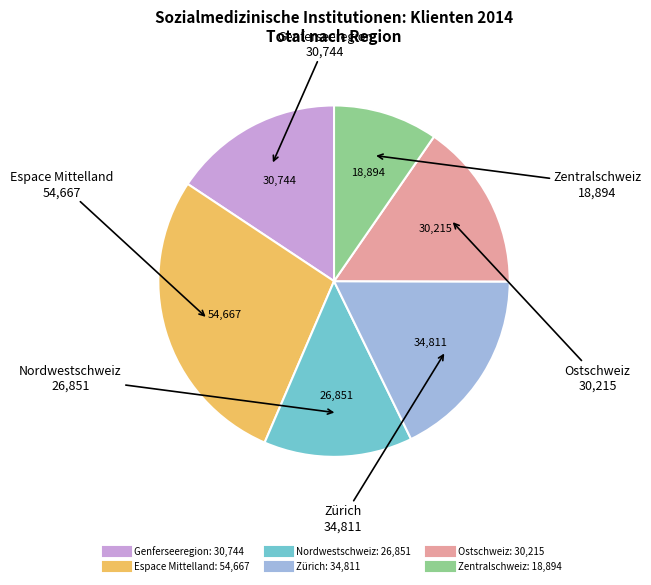

Which slice is the largest?

Espace Mittelland